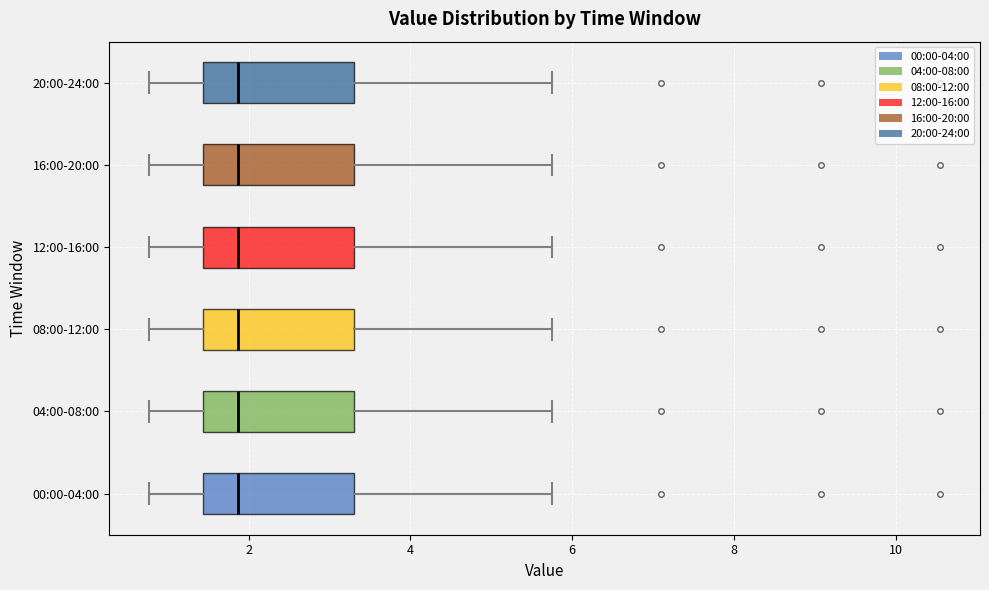

Reading bottom to top, read every box against the x-axis: the position of its median line, the range the box covers, and the ends of its whiskers. The values are not printed on the chart, so give them approximately, as read against the axis.

00:00-04:00: median 1.8, box 1.4 to 3.4, whiskers 0.8 to 5.8
04:00-08:00: median 1.8, box 1.4 to 3.4, whiskers 0.8 to 5.8
08:00-12:00: median 1.8, box 1.4 to 3.4, whiskers 0.8 to 5.8
12:00-16:00: median 1.8, box 1.4 to 3.4, whiskers 0.8 to 5.8
16:00-20:00: median 1.8, box 1.4 to 3.4, whiskers 0.8 to 5.8
20:00-24:00: median 1.8, box 1.4 to 3.4, whiskers 0.8 to 5.8